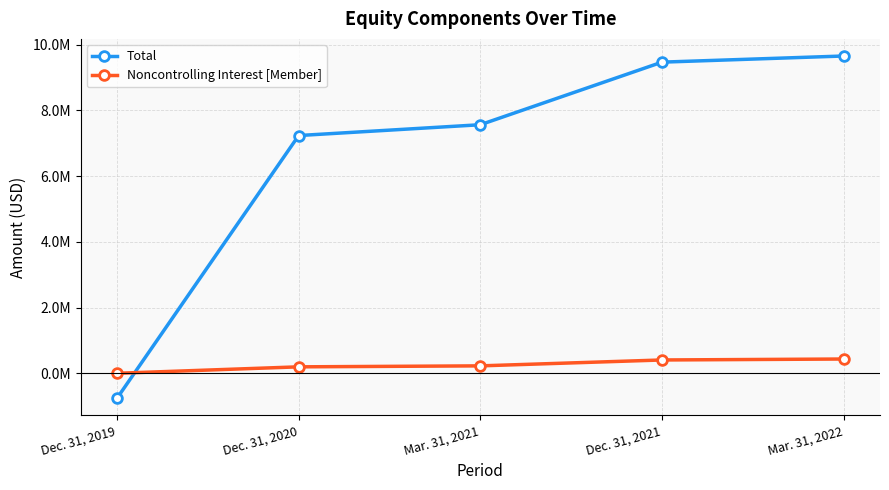

True or false: Noncontrolling Interest [Member] has more than 1 points higher than both neighbors.

False